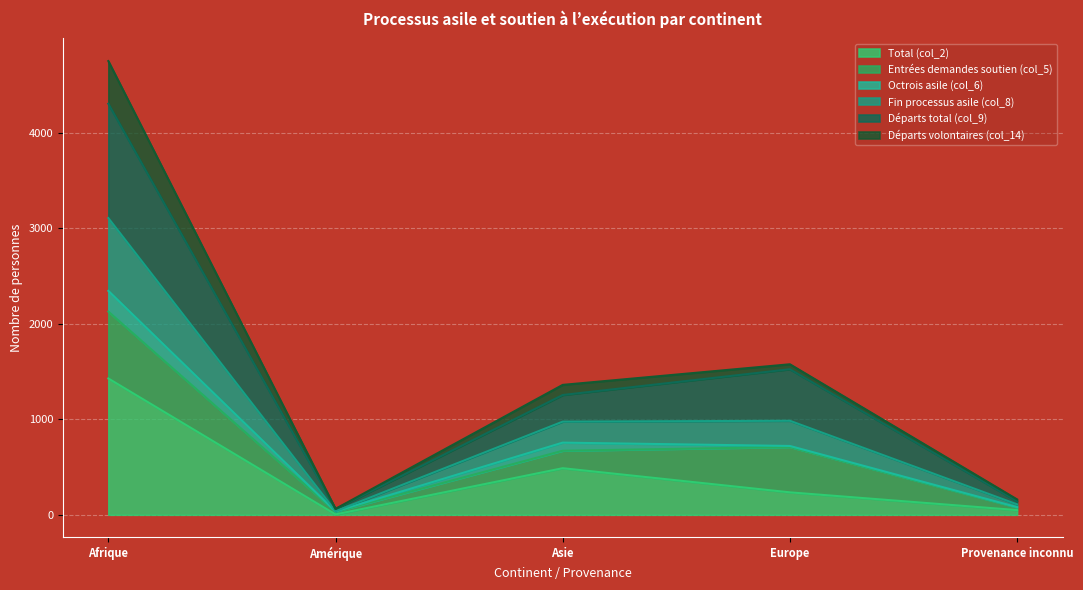

What is the label of the 1st point from the right?

Provenance inconnu